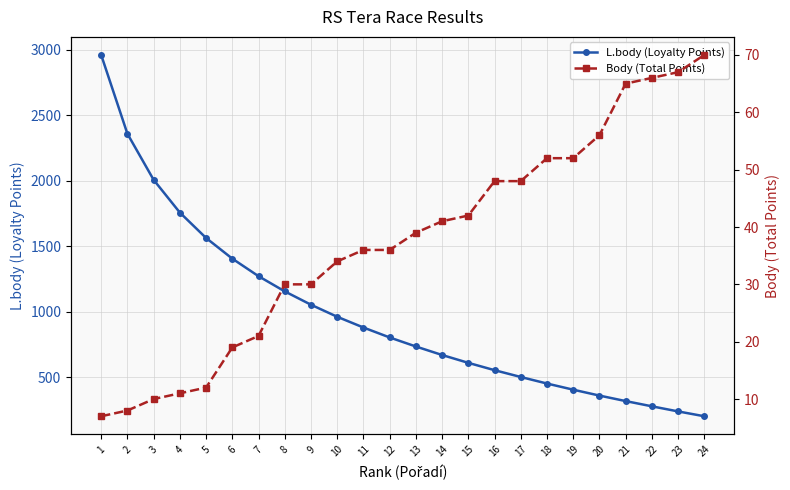

True or false: Body (Total Points) and L.body (Loyalty Points) intersect in this chart.

False